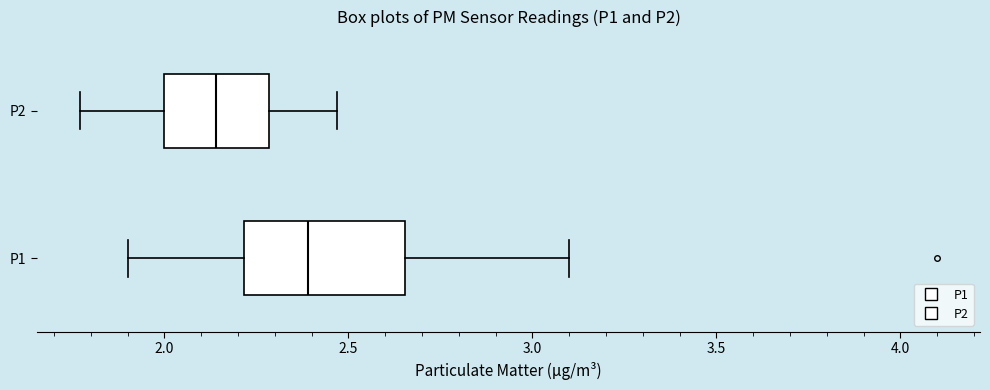

Where is the right edge of the box for P2 on the x-axis? The values are not printed on the chart, so give them approximately, as read against the axis.

2.30